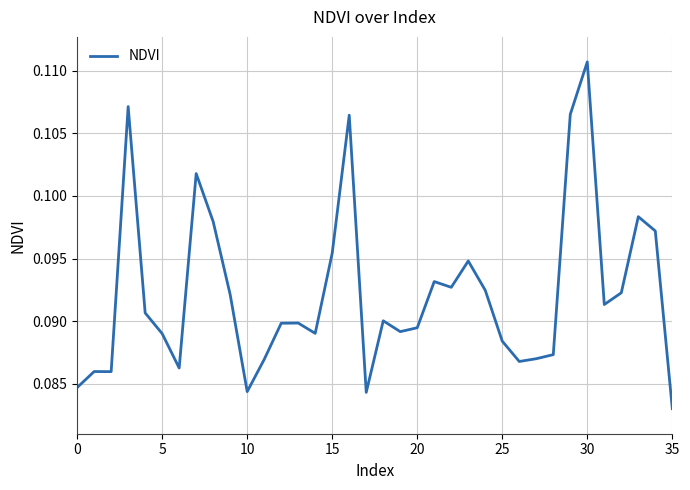

Does the chart display data point markers on the line(s)?

No